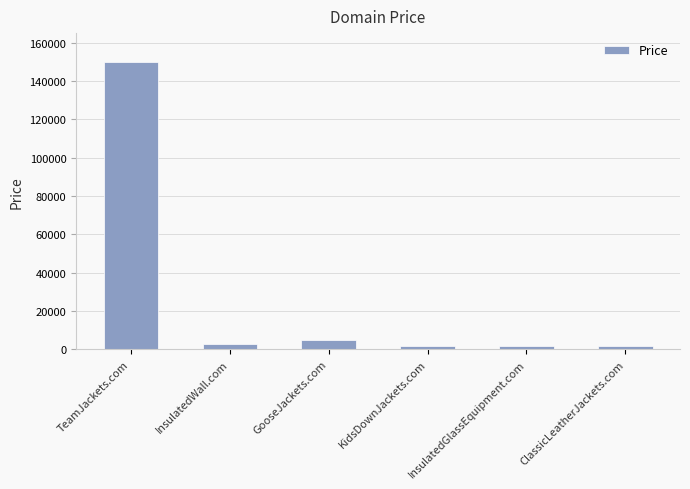

What is the label of the 6th bar from the left?

ClassicLeatherJackets.com